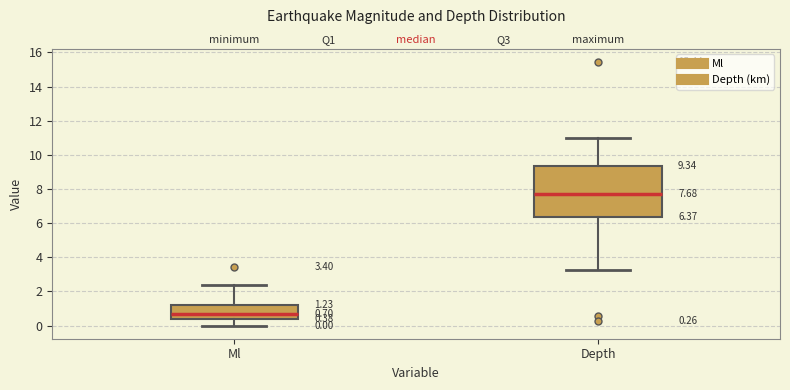

Which box has the highest median line?

Depth